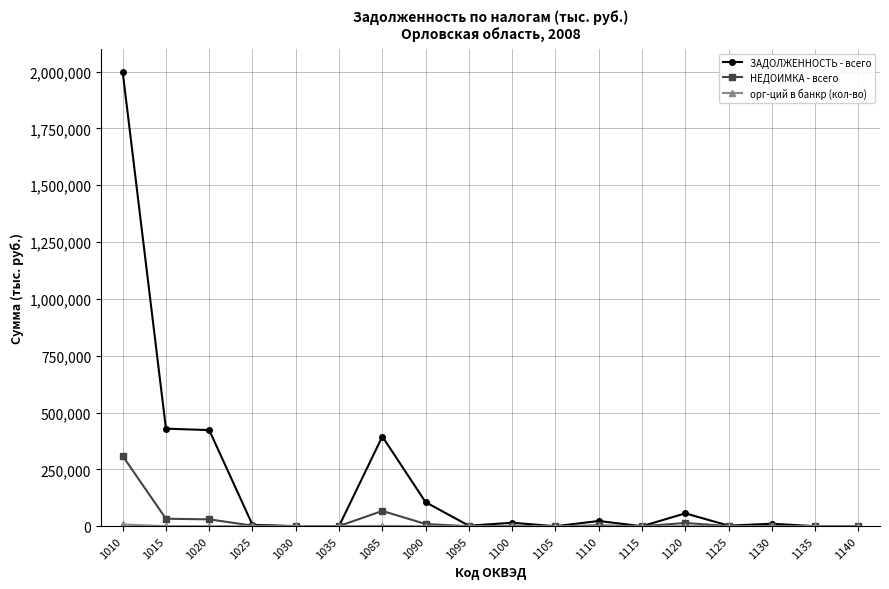

How many data points in НЕДОИМКА - всего are less than 1559?

9